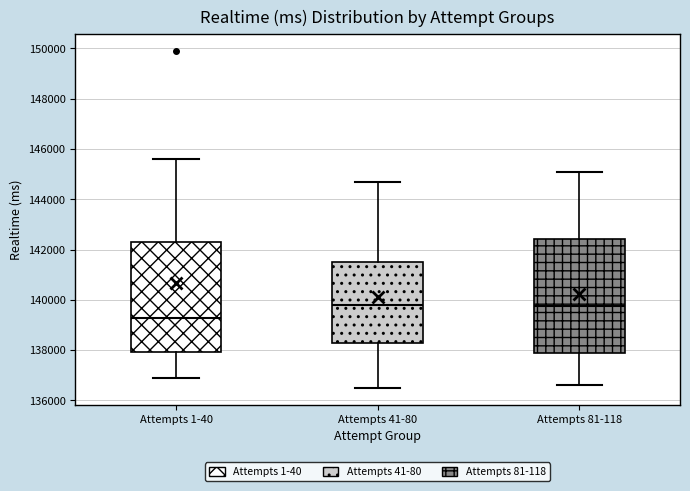

Reading left to right, transcribe this box plot: for each box, give where its median line is, the range the box spans, and where its two whiskers end, as read against the y-axis. The values are not printed on the chart, so give them approximately, as read against the axis.

Attempts 1-40: median 139200, box 138000 to 142400, whiskers 137000 to 145600
Attempts 41-80: median 139800, box 138400 to 141600, whiskers 136600 to 144800
Attempts 81-118: median 139800, box 137800 to 142400, whiskers 136600 to 145200